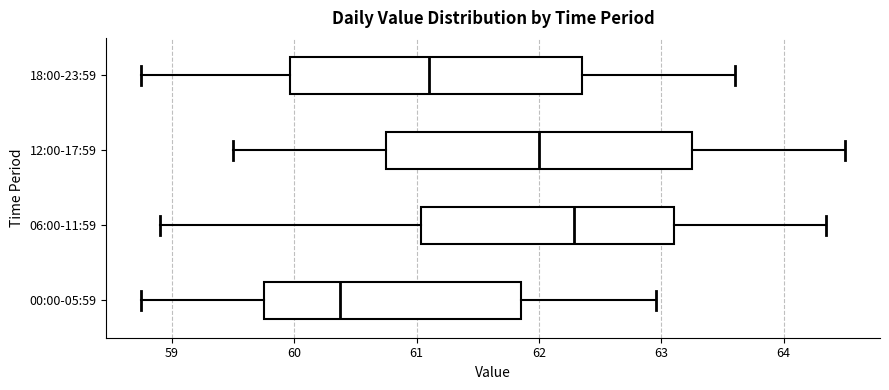

Which box has the furthest to the right median line?

06:00-11:59